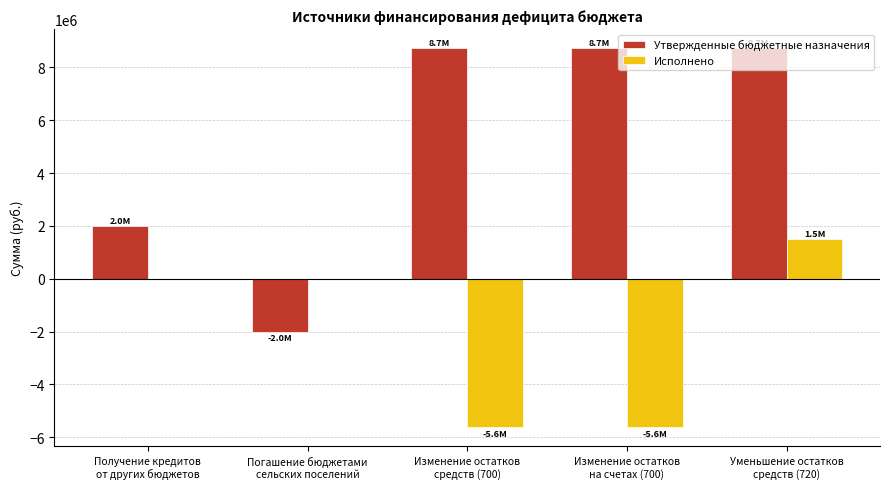

Reading left to right, extract all data points from this chart.

Утвержденные бюджетные назначения: Получение кредитов
от других бюджетов=2000000.0	Погашение бюджетами
сельских поселений=-2000000.0	Изменение остатков
средств (700)=8729000.0	Изменение остатков
на счетах (700)=8729000.0	Уменьшение остатков
средств (720)=8729000.0
Исполнено: Получение кредитов
от других бюджетов=0.0	Погашение бюджетами
сельских поселений=0.0	Изменение остатков
средств (700)=-5618821.1	Изменение остатков
на счетах (700)=-5618821.1	Уменьшение остатков
средств (720)=1510993.6